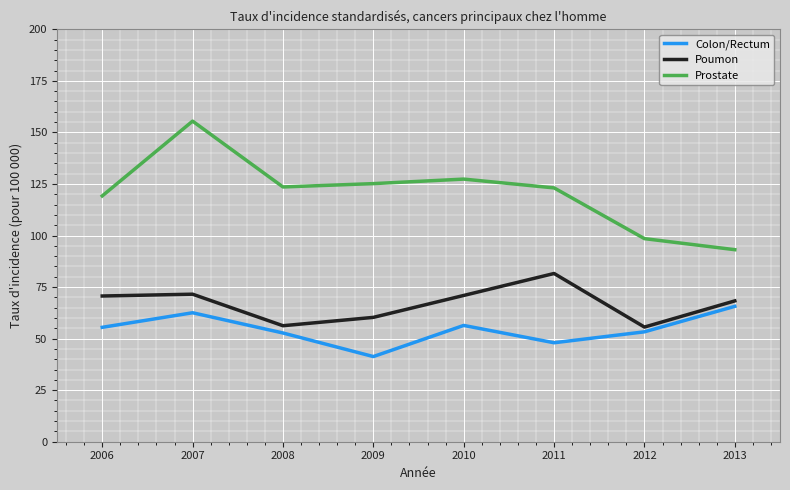

What are all the series names shown in the legend?

Colon/Rectum, Poumon, Prostate